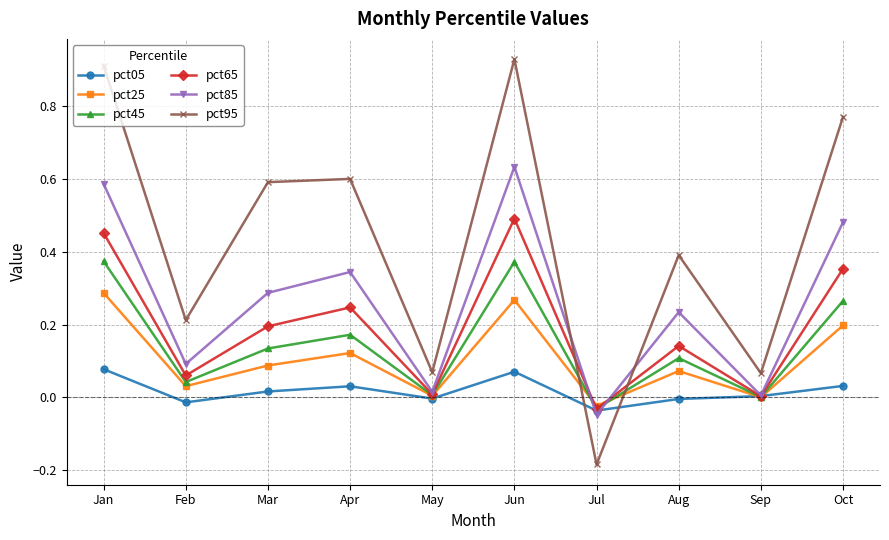

The value of pct85 at Apr is 0.2. True or false?

False